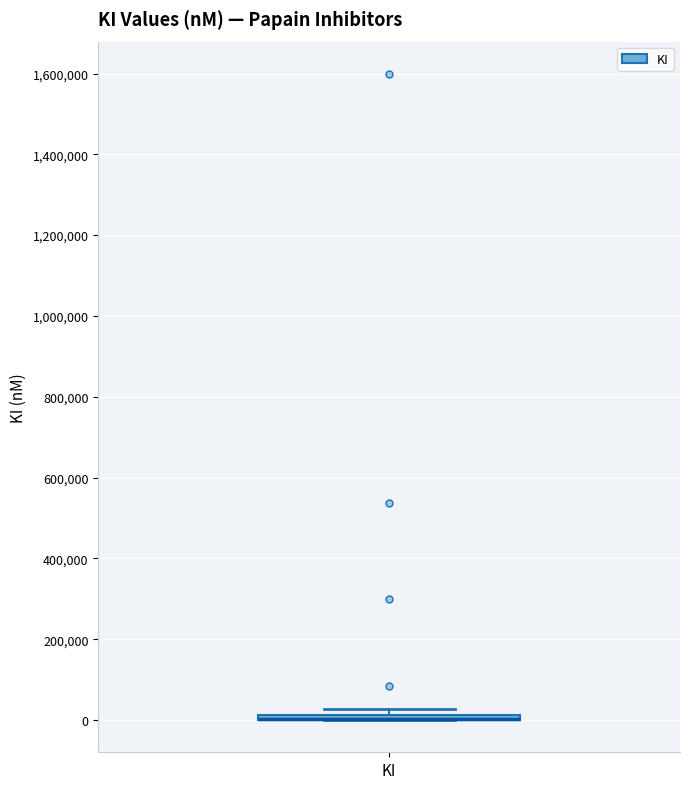

Where is the lower edge of the box for KI on the y-axis? The values are not printed on the chart, so give them approximately, as read against the axis.

0